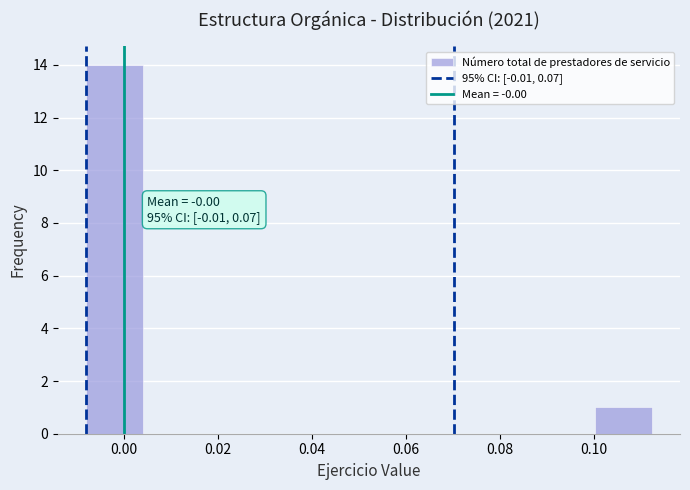

Which range on the x-axis has the tallest bar?

-0.008 to 0.004